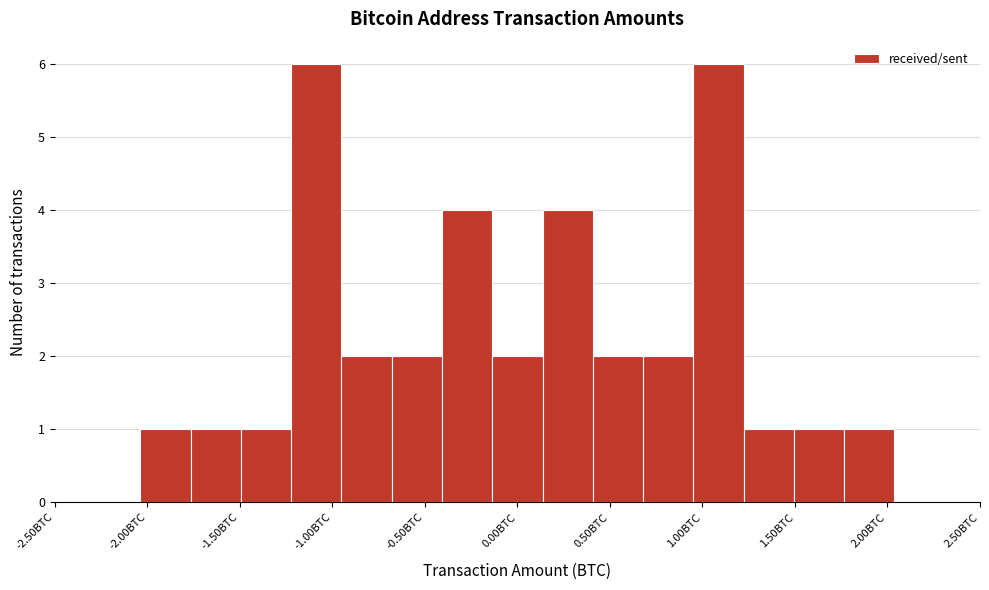

Reading left to right, transcribe this chart: for each bar, give the range it covers on the x-axis and its height. Neither the bar edges nor the heights are printed on the chart, so give them approximately, as read against the axes.

-2.05 to -1.75: 1
-1.75 to -1.50: 1
-1.50 to -1.20: 1
-1.20 to -0.95: 6
-0.95 to -0.70: 2
-0.70 to -0.40: 2
-0.40 to -0.15: 4
-0.15 to 0.15: 2
0.15 to 0.40: 4
0.40 to 0.70: 2
0.70 to 0.95: 2
0.95 to 1.20: 6
1.20 to 1.50: 1
1.50 to 1.75: 1
1.75 to 2.05: 1